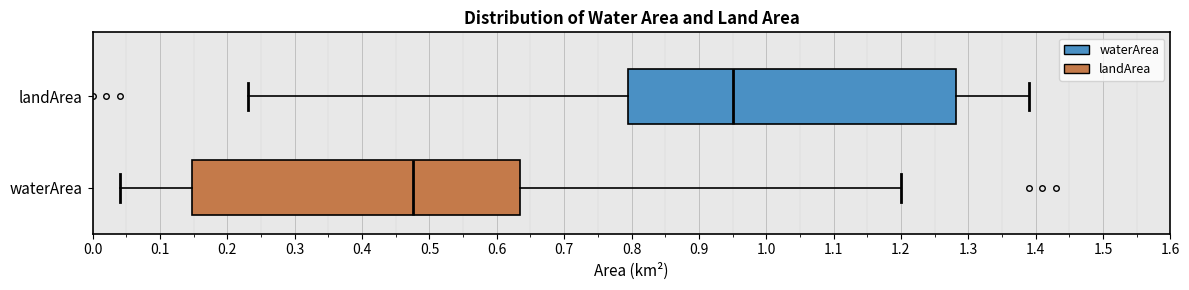

Which box's median line is the furthest to the left?

waterArea